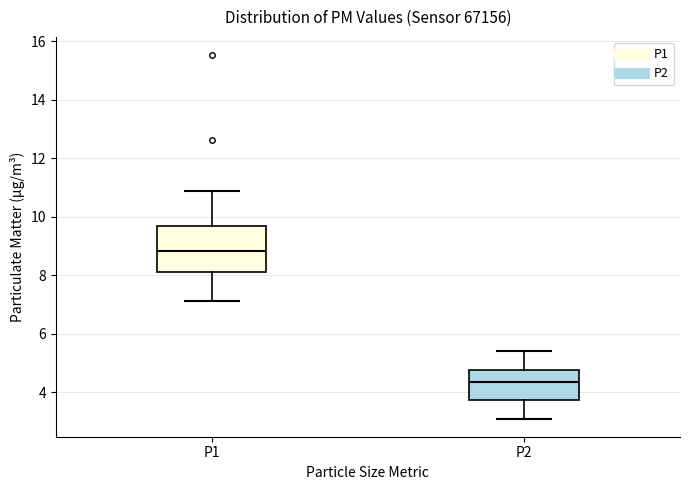

Which box is the tallest, from its lower edge to its upper edge?

P1